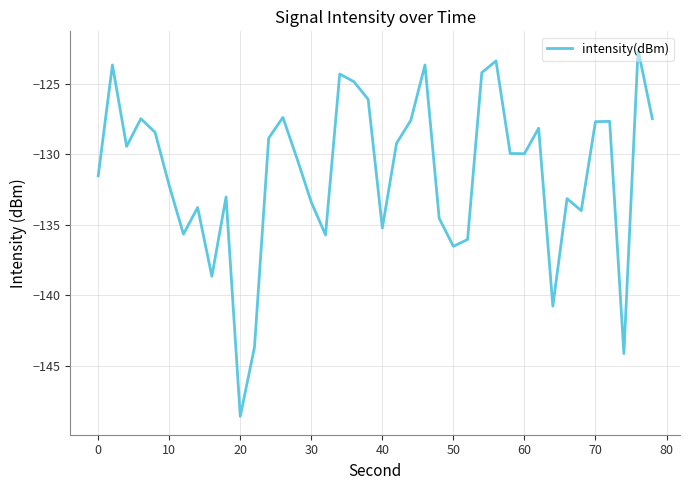

What is the difference between the maximum and minimum values?

26.0